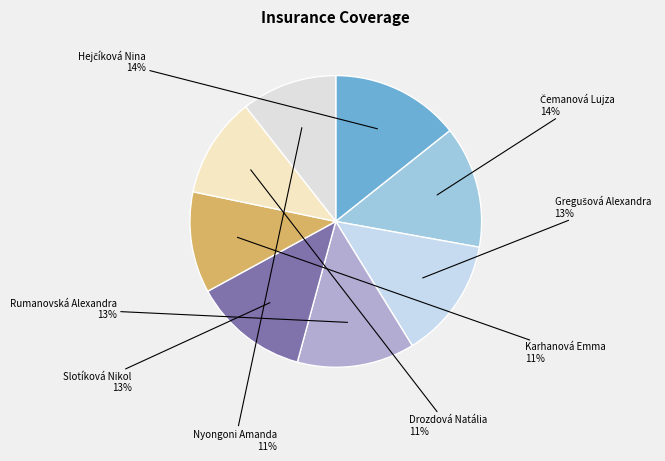

To the nearest percent, what is the average slice percentage?

12%